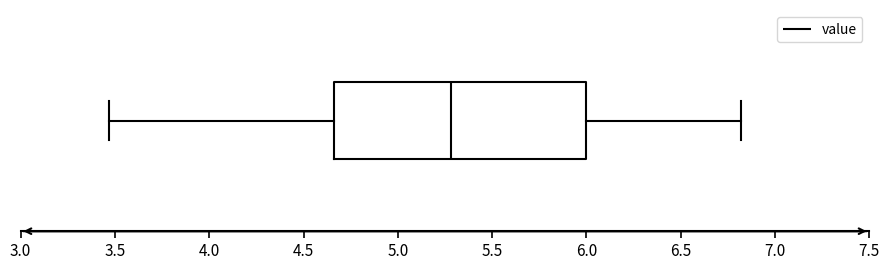

Where does the left whisker of the box end on the x-axis? The values are not printed on the chart, so give them approximately, as read against the axis.

3.45